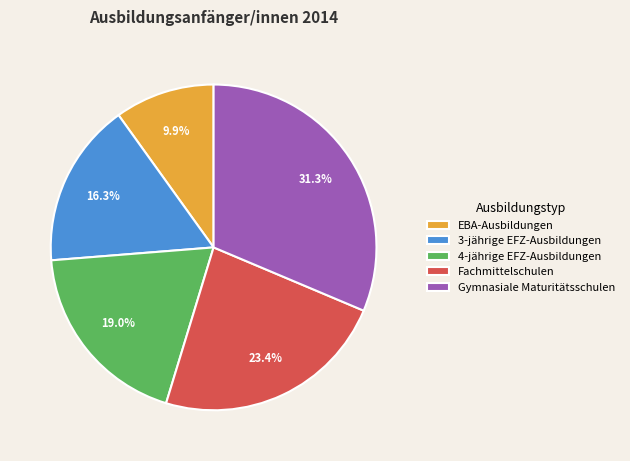

Which slice is the smallest?

EBA-Ausbildungen